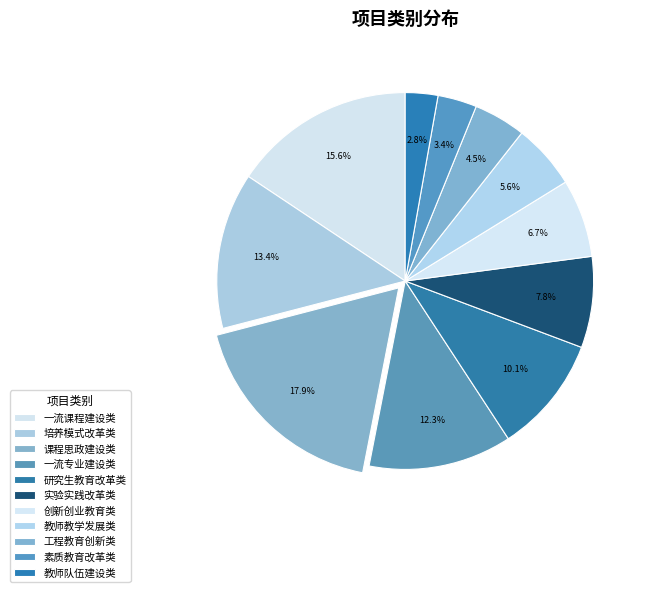

Is the sum of 课程思政建设类 and 一流专业建设类 greater than half?

No